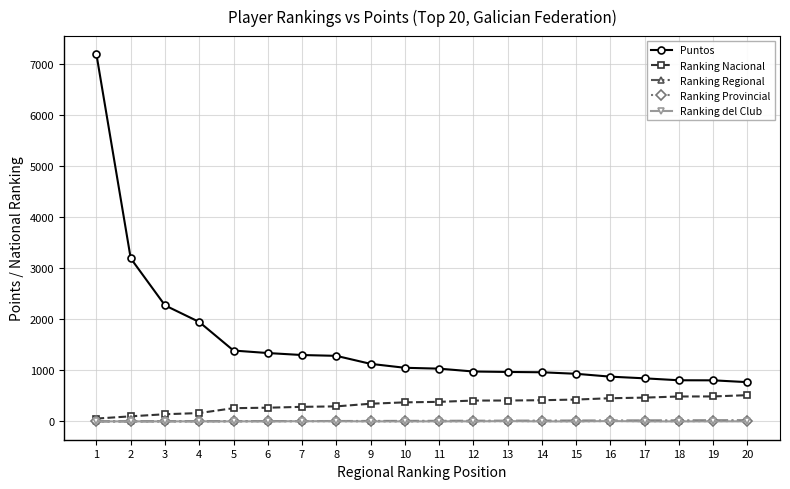

Is this an area chart (filled region under the line)?

No